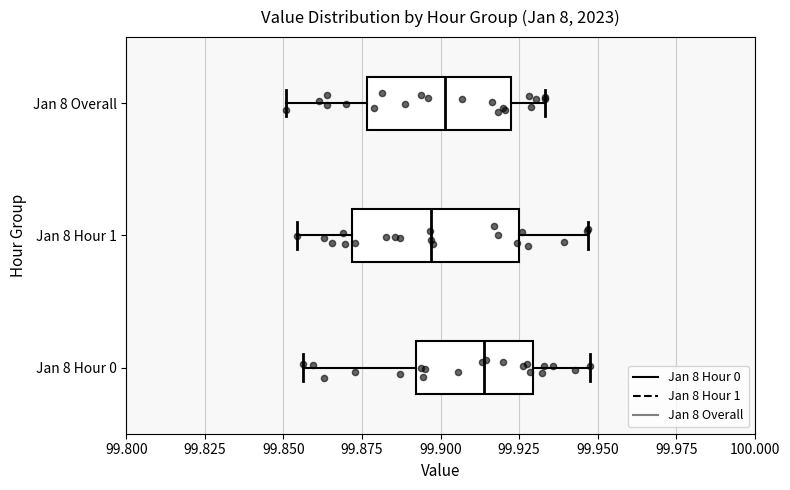

Which box is the widest, from its left edge to its right edge?

Jan 8 Hour 1